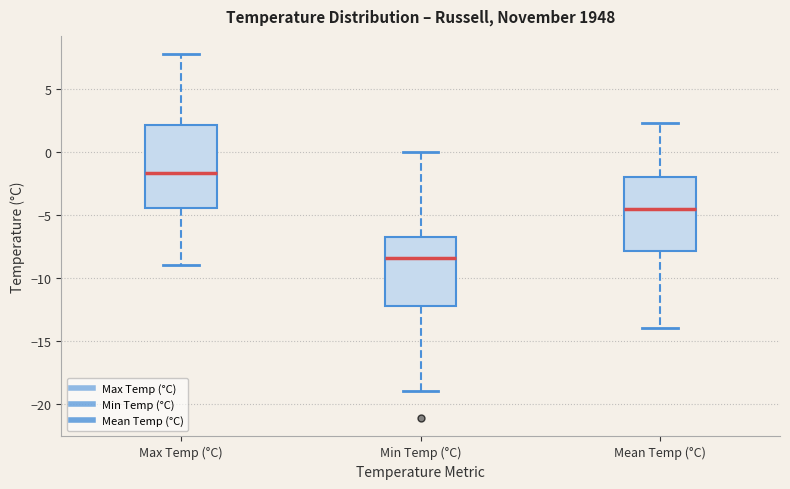

Where does the lower whisker of the box for Max Temp (°C) end on the y-axis? The values are not printed on the chart, so give them approximately, as read against the axis.

-9.0